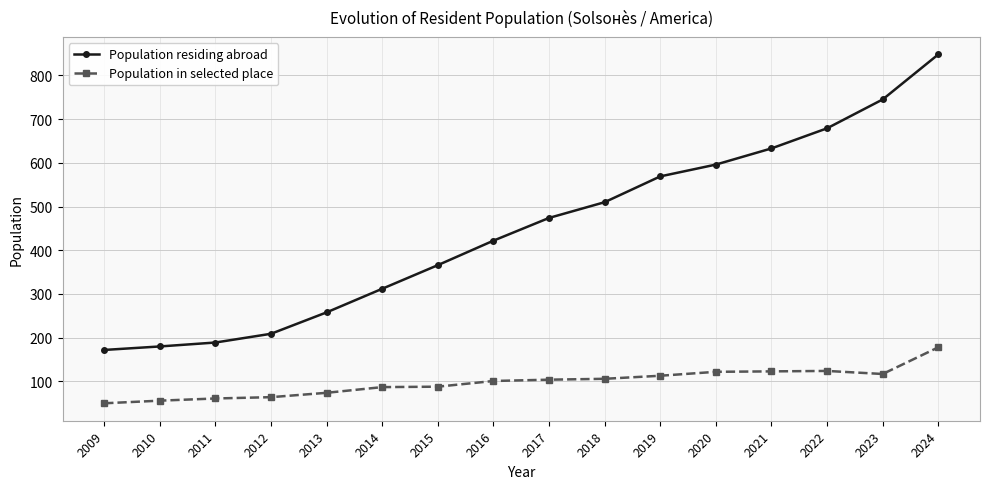

Which category has the lowest value in the Population residing abroad series?

2009